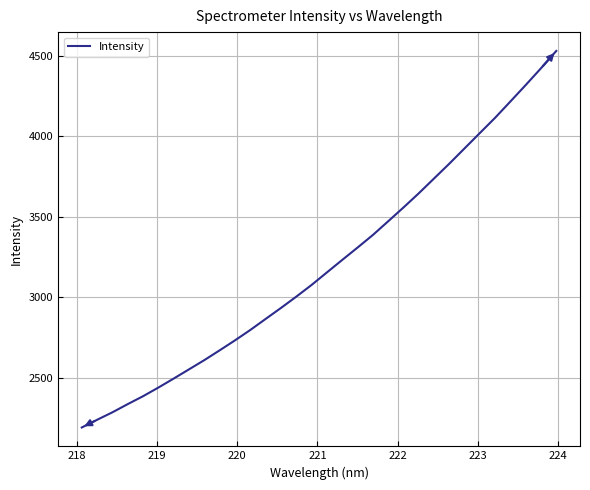

What is the average value?

3201.8